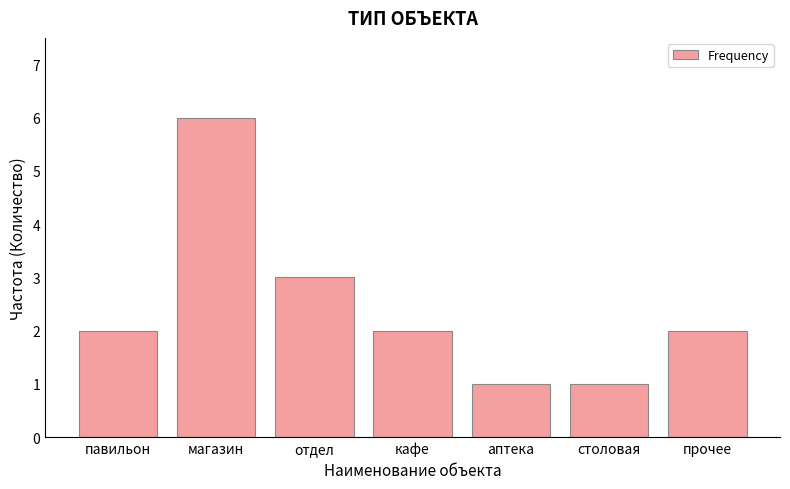

Reading right to left, extract all data points from this chart.

2	1	1	2	3	6	2